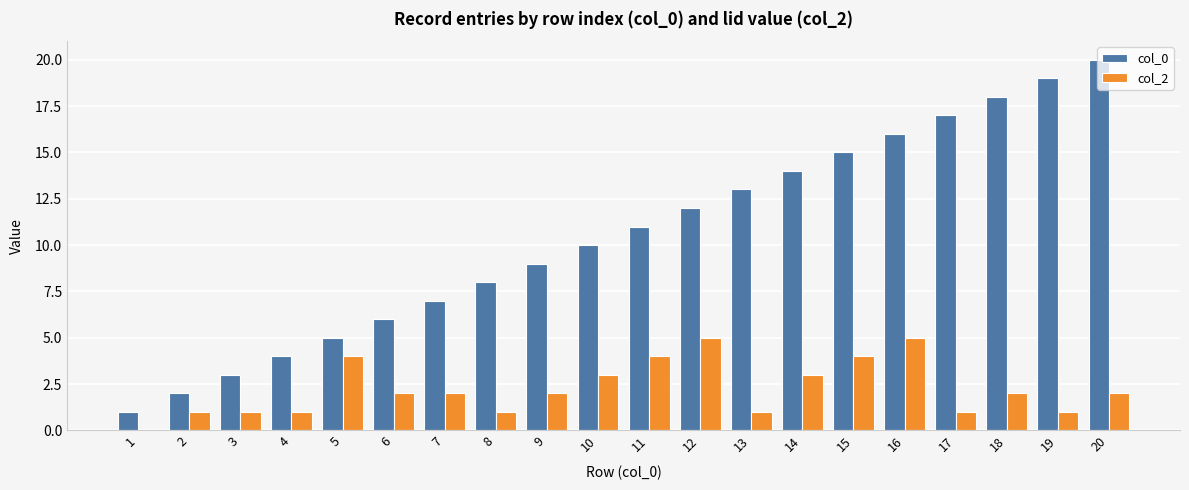

What is the sum of all col_0 values?

210